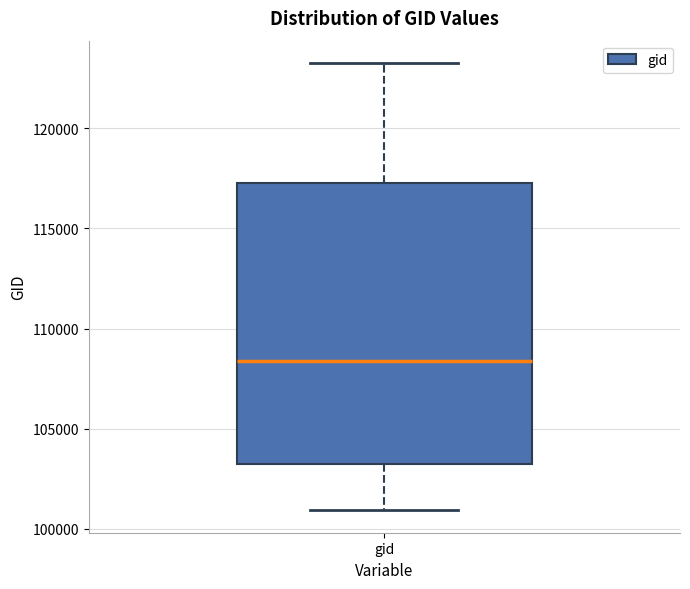

Read this box plot against the y-axis: the position of the median line, the range covered by the box, and the ends of both whiskers. The values are not printed on the chart, so give them approximately, as read against the axis.

median 108500, box 103000 to 117000, whiskers 101000 to 123500